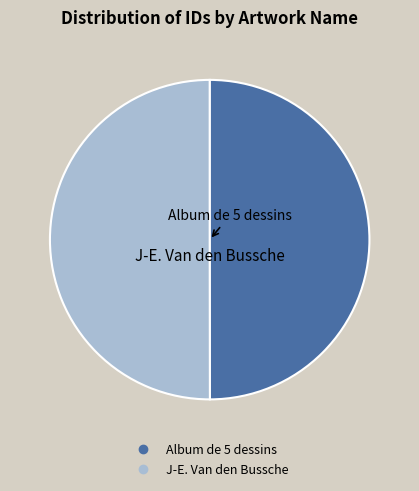

Is it true that J-E. Van den Bussche is 60% of the pie?

False